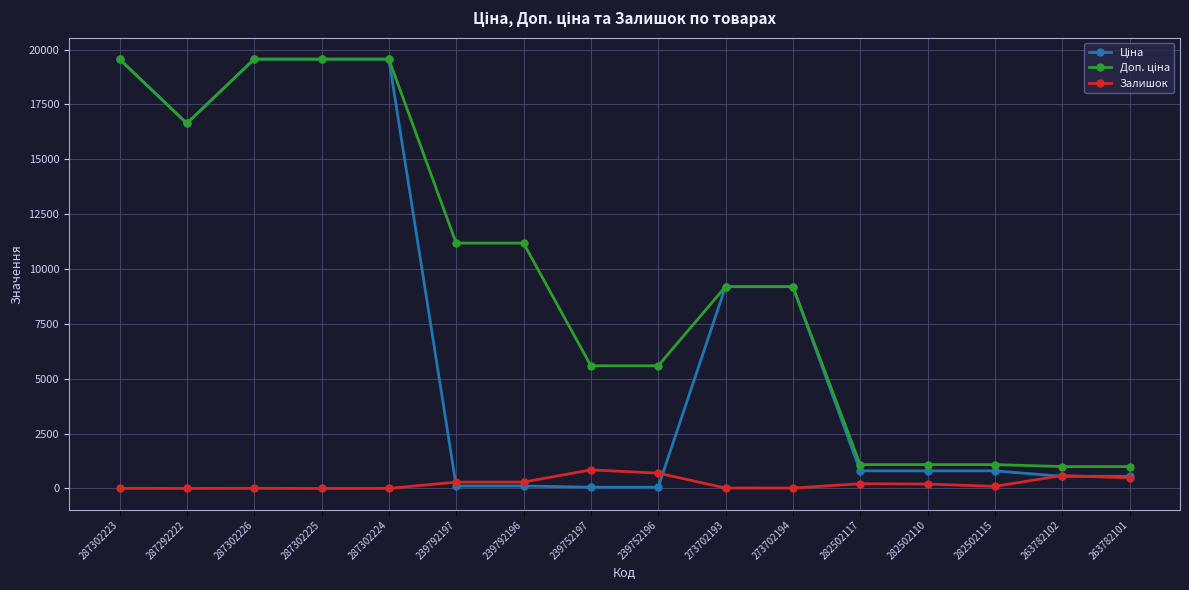

True or false: Залишок has more than 2 interior local peaks.

True